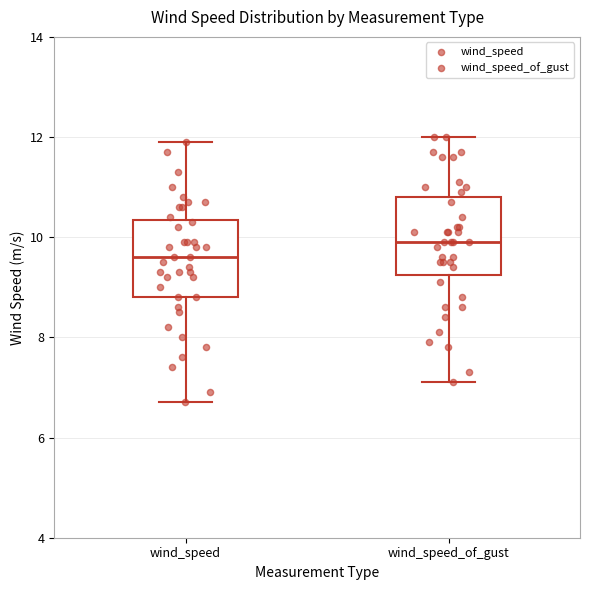

Which box has the highest median line?

wind_speed_of_gust